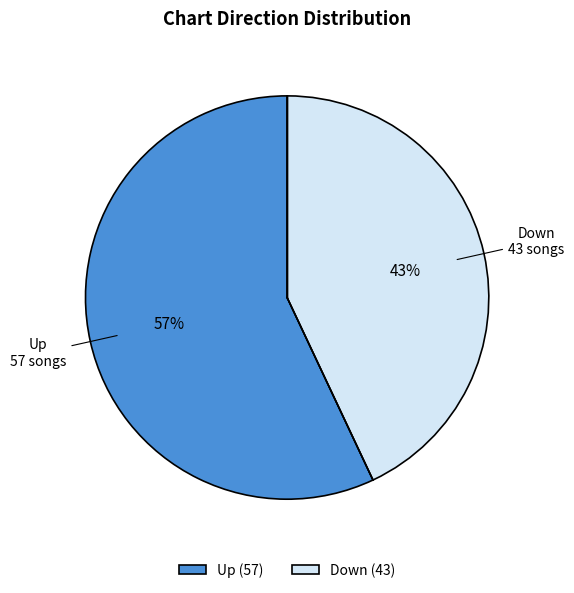

Is there any slice that represents more than half of the pie?

Yes